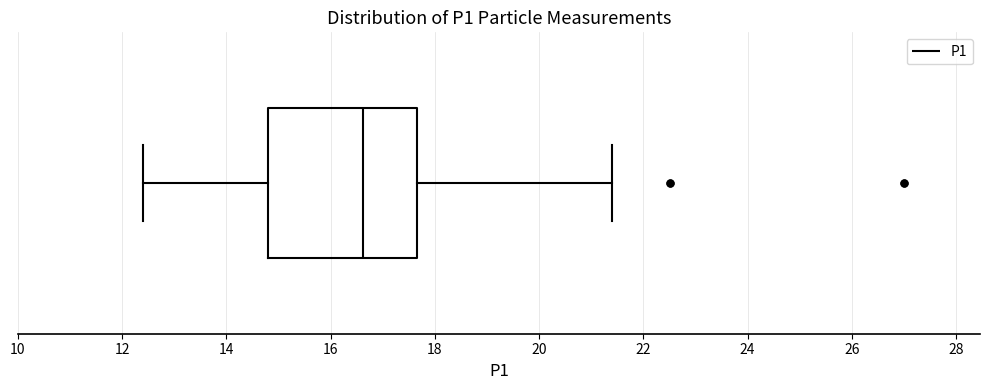

Where does the right whisker of the box end on the x-axis? The values are not printed on the chart, so give them approximately, as read against the axis.

21.4